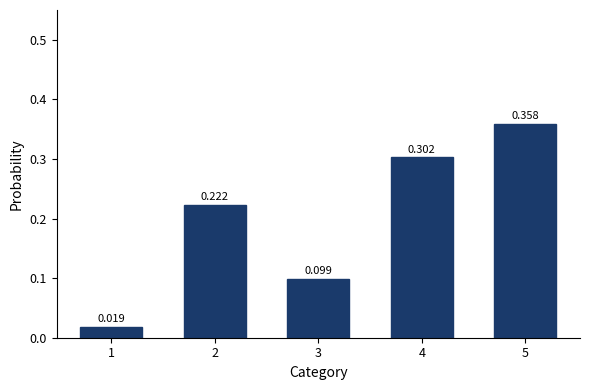

Count the number of categories in the chart.

5